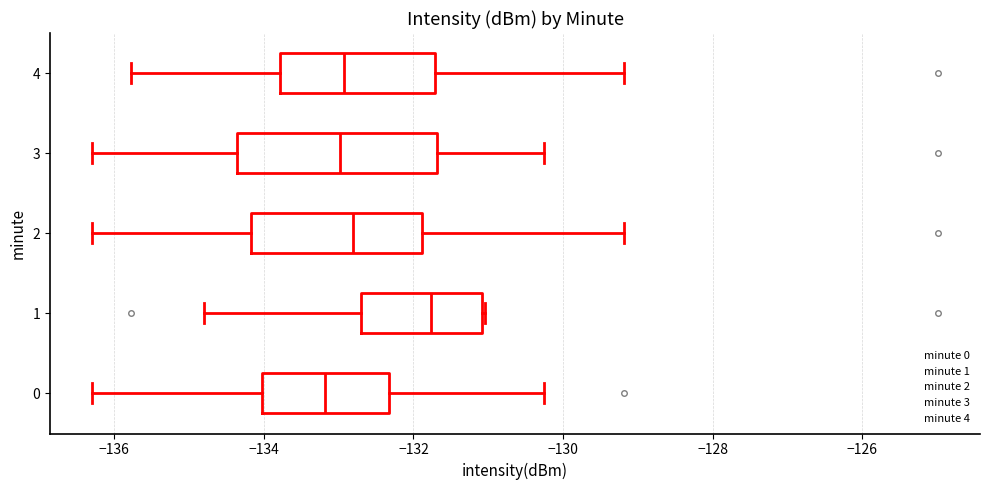

Where is the left edge of the box at y = 4 on the x-axis? The values are not printed on the chart, so give them approximately, as read against the axis.

-133.8